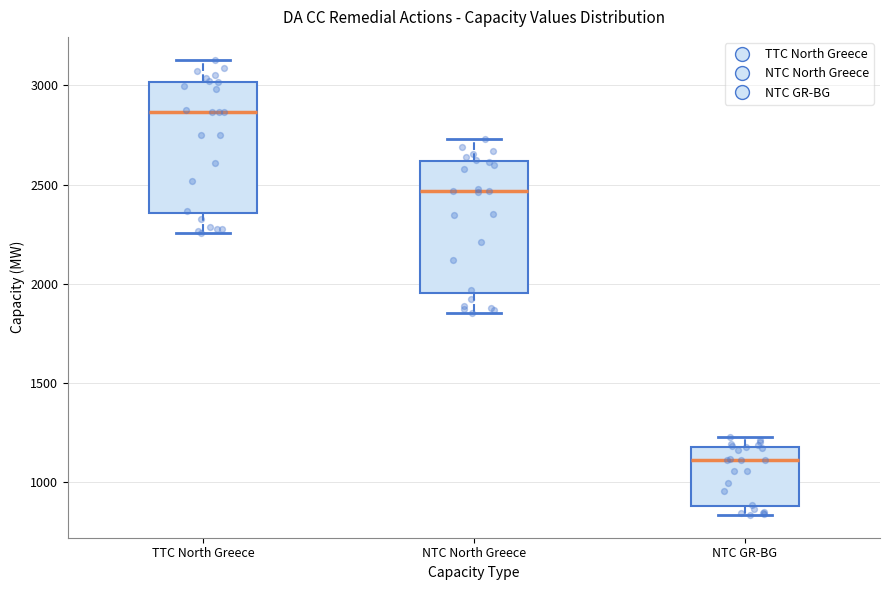

Where is the lower edge of the box for TTC North Greece on the y-axis? The values are not printed on the chart, so give them approximately, as read against the axis.

2350